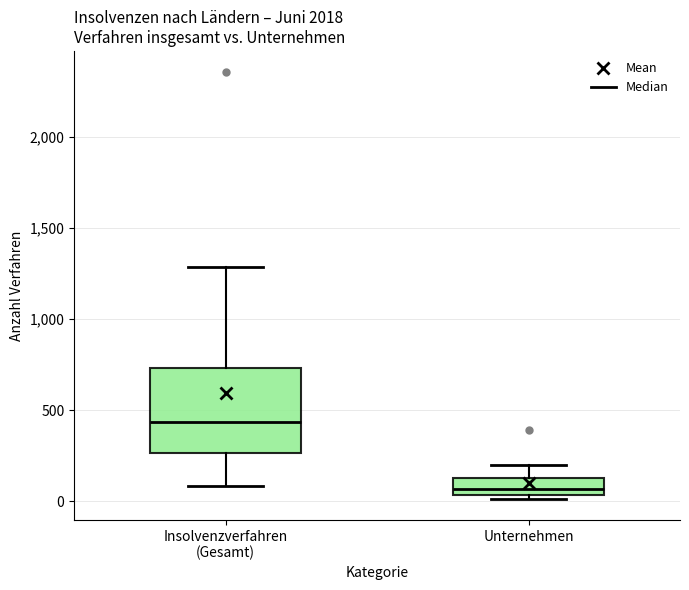

Which box has the lowest median line?

Unternehmen